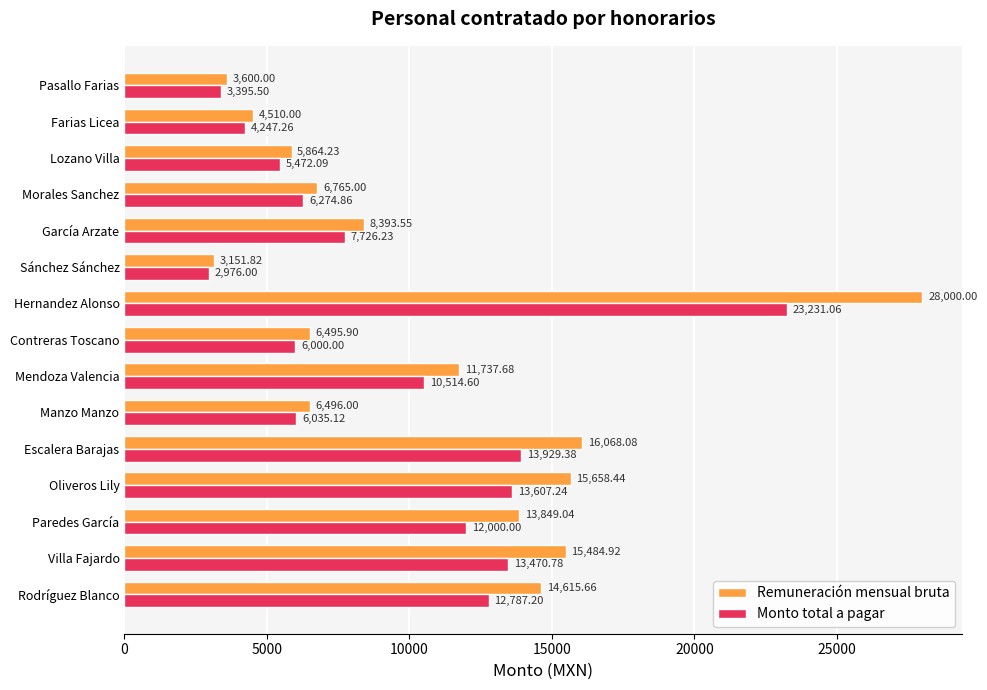

Which series has the widest spread of values?

Remuneración mensual bruta